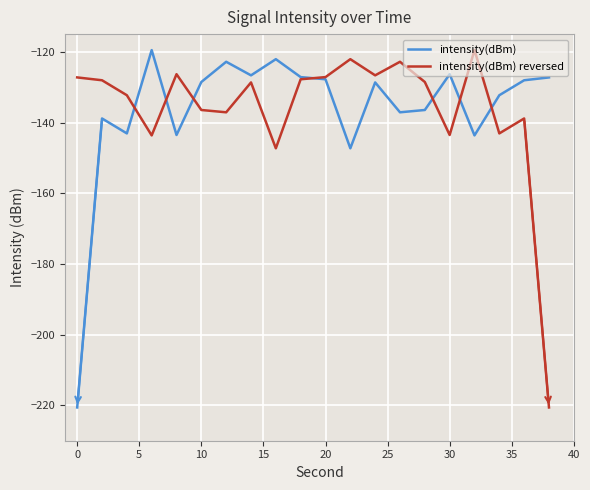

What is the highest value of the intensity(dBm) series?

-119.5